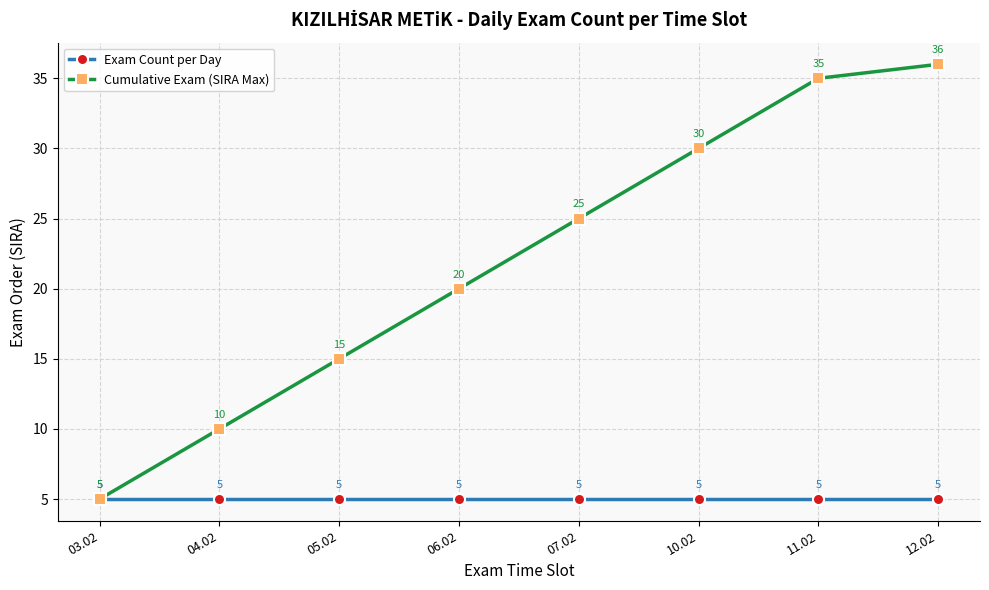

At which label does Cumulative Exam (SIRA Max) reach its peak?

12.02